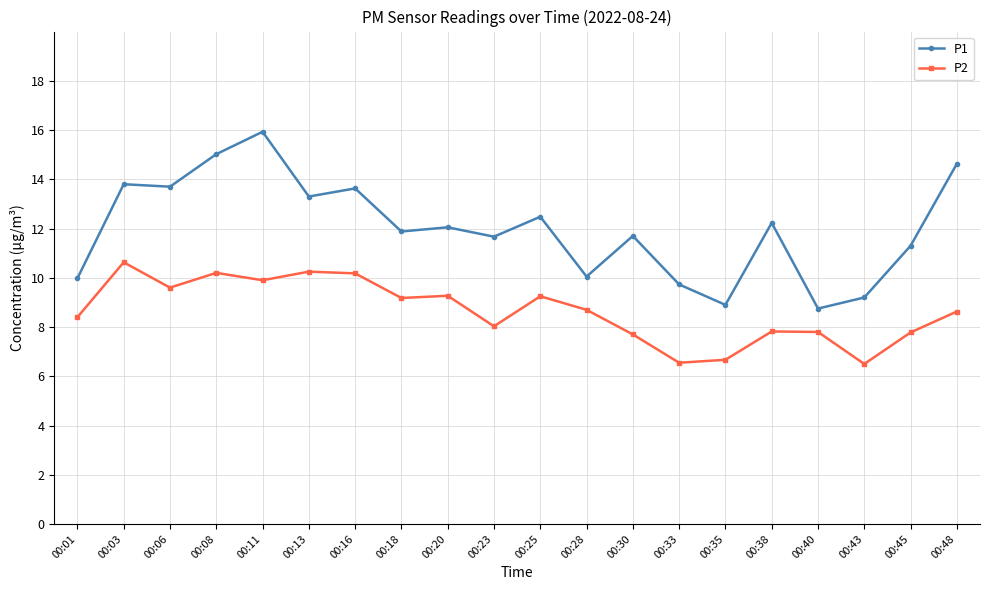

What is the sum of all P1 values?

239.9